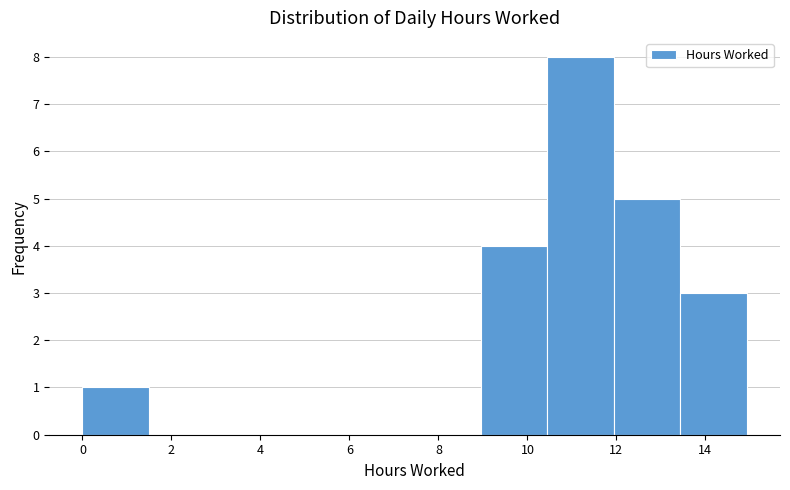

Over which range of the x-axis is the bar tallest?

10.4 to 12.0